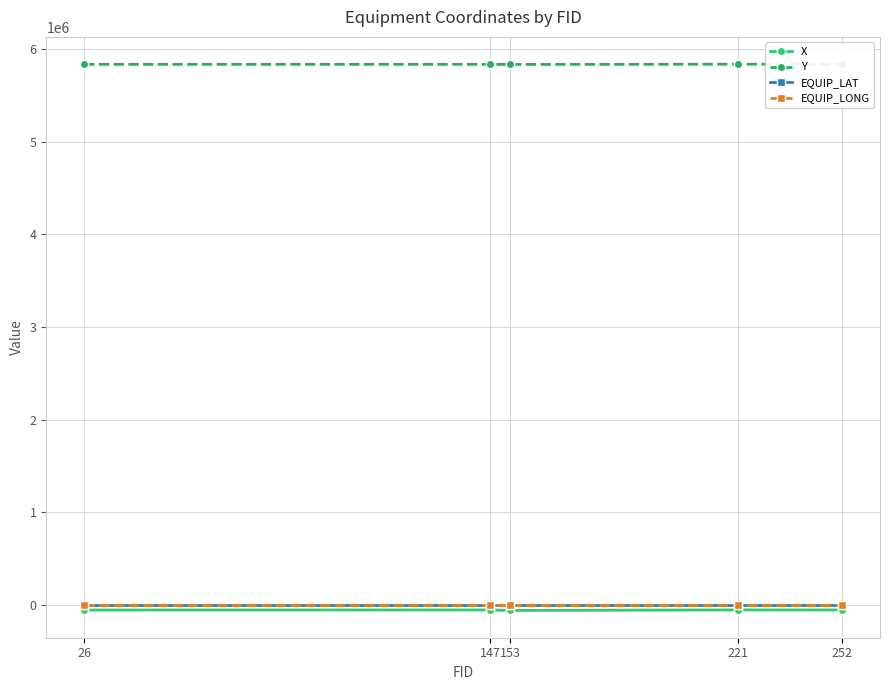

What are all the series names shown in the legend?

X, Y, EQUIP_LAT, EQUIP_LONG